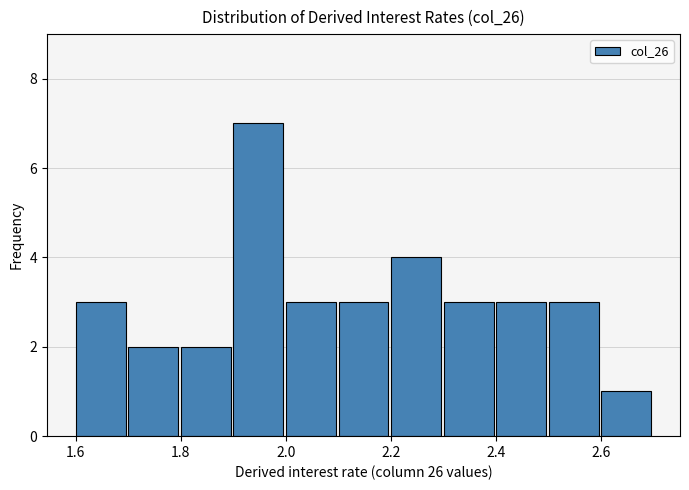

Which range on the x-axis has the tallest bar?

1.9 to 2.0